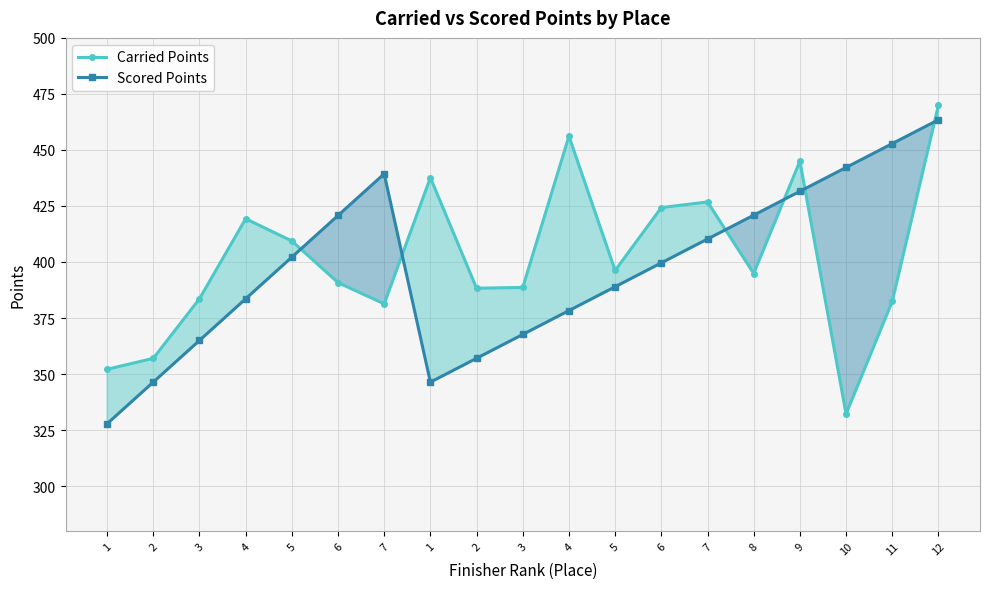

What are all the series names shown in the legend?

Carried Points, Scored Points